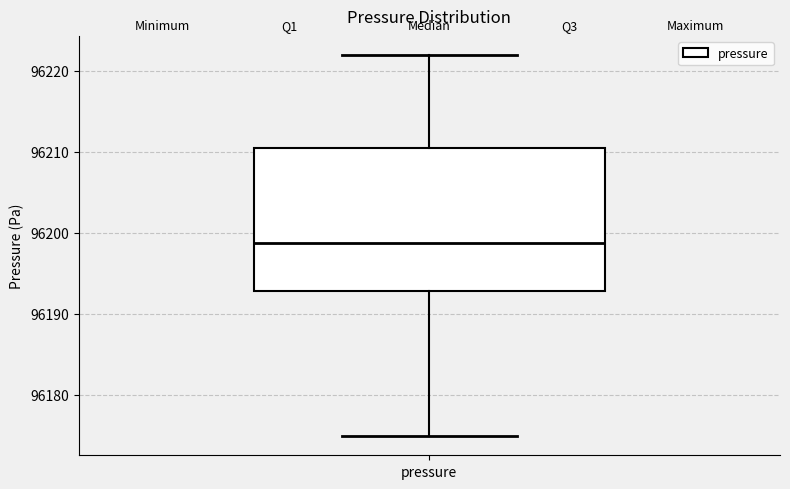

Read this box plot against the y-axis: the position of the median line, the range covered by the box, and the ends of both whiskers. The values are not printed on the chart, so give them approximately, as read against the axis.

median 96199, box 96193 to 96210, whiskers 96175 to 96222